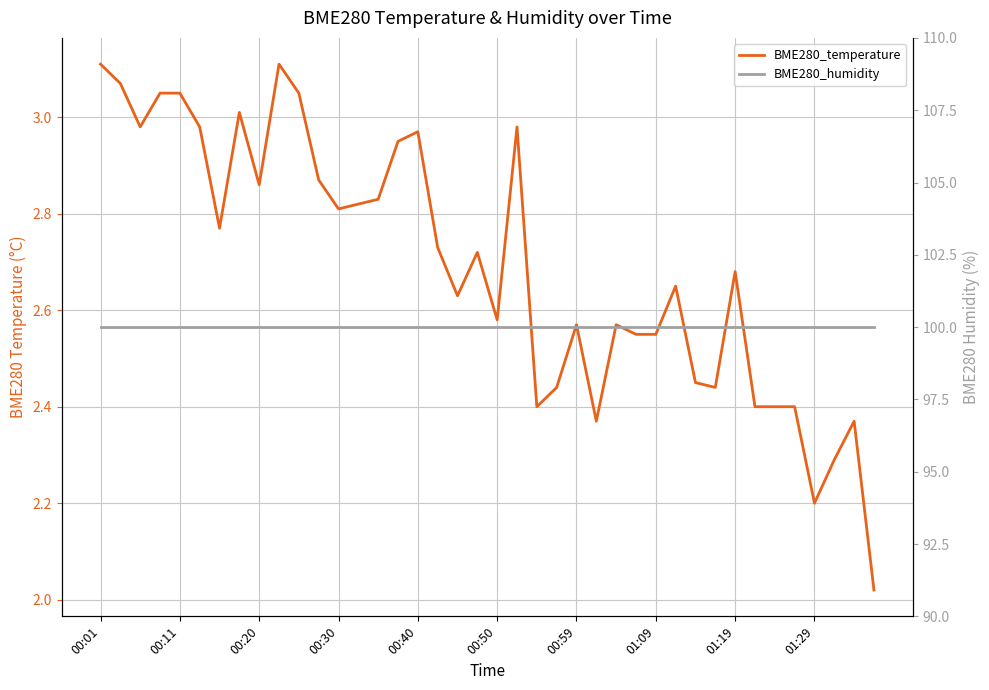

In BME280_temperature, how many points are higher than both neighbors (excluding endpoints)?

10